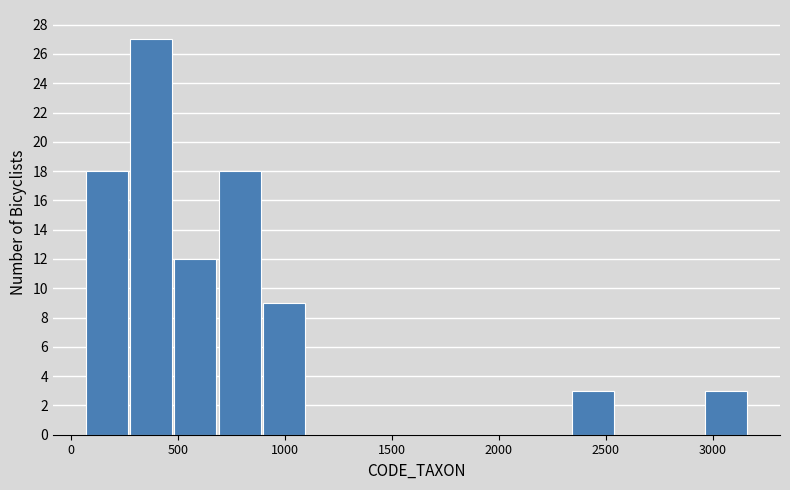

Reading left to right, list every bar in this chart as the range it spans on the x-axis followed by its height. Neither the bar edges nor the heights are printed on the chart, so give them approximately, as read against the axes.

50 to 300: 18
300 to 500: 27
500 to 700: 12
700 to 900: 18
900 to 1100: 9
1100 to 1300: 0
1300 to 1500: 0
1500 to 1700: 0
1700 to 1950: 0
1950 to 2150: 0
2150 to 2350: 0
2350 to 2550: 3
2550 to 2750: 0
2750 to 2950: 0
2950 to 3150: 3